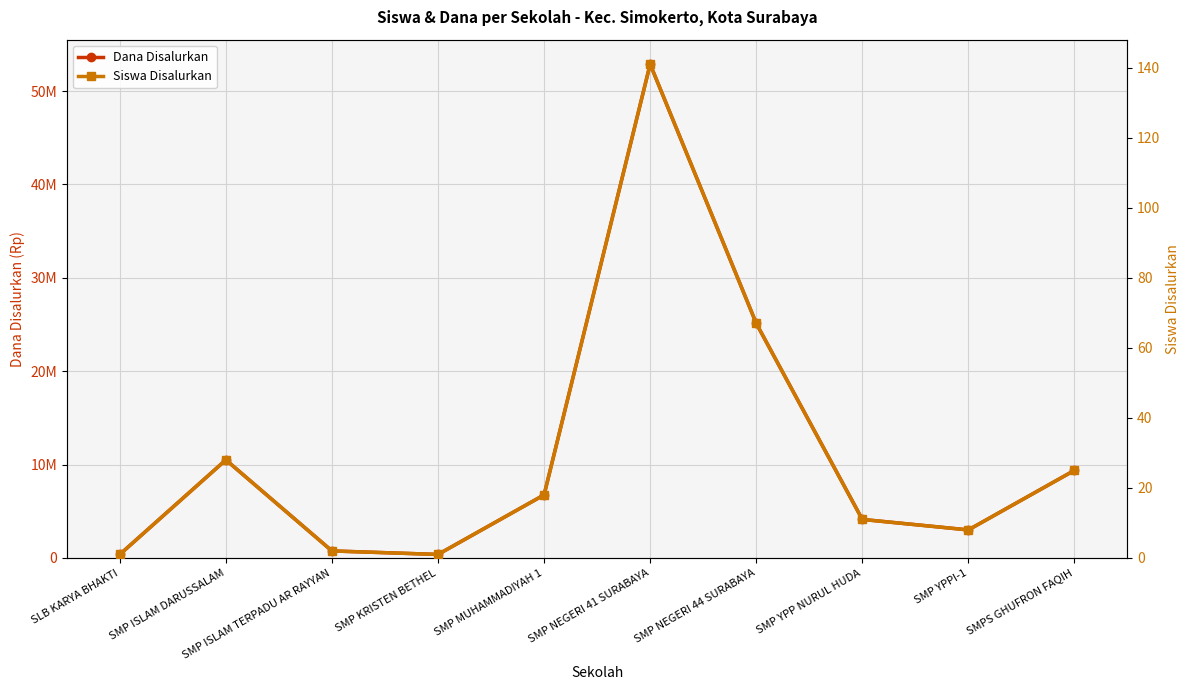

Does the chart display data point markers on the line(s)?

Yes